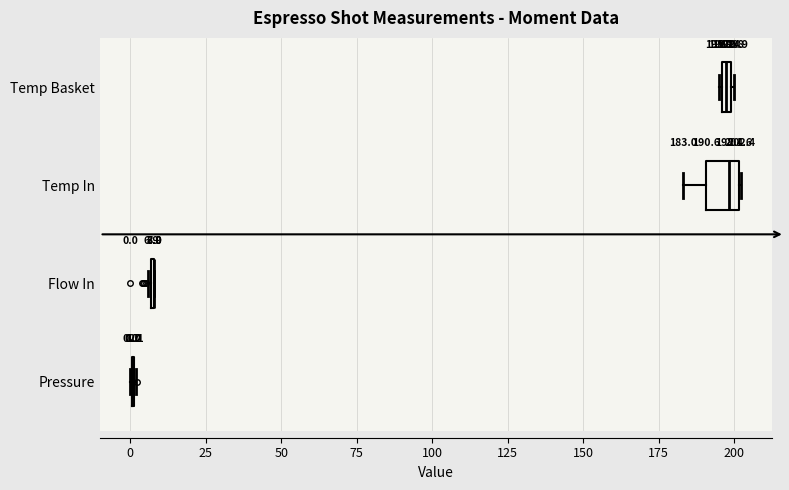

Which box is the widest, from its left edge to its right edge?

Temp In